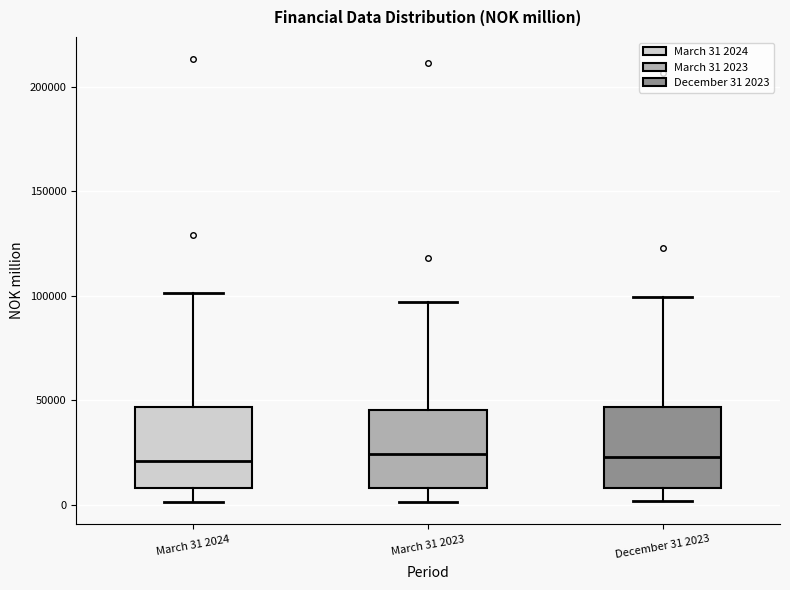

Reading left to right, read every box against the y-axis: the position of its median line, the range the box covers, and the ends of its whiskers. The values are not printed on the chart, so give them approximately, as read against the axis.

March 31 2024: median 20000, box 10000 to 45000, whiskers 0 to 100000
March 31 2023: median 25000, box 10000 to 45000, whiskers 0 to 95000
December 31 2023: median 25000, box 10000 to 45000, whiskers 0 to 100000